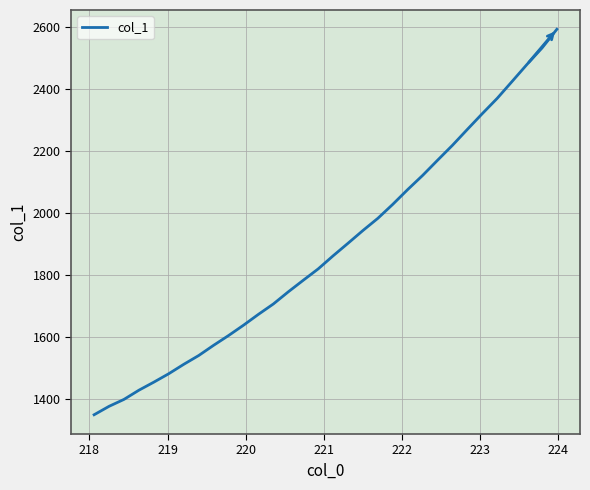

What is the smallest value displayed?

1348.5